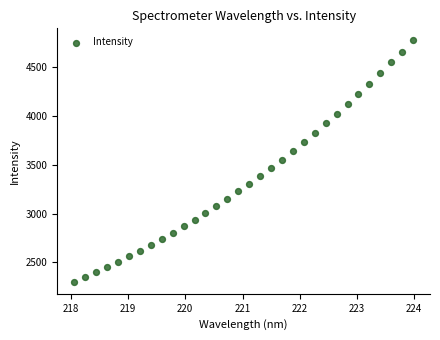

What is the range of X values (max minus min)?

5.9